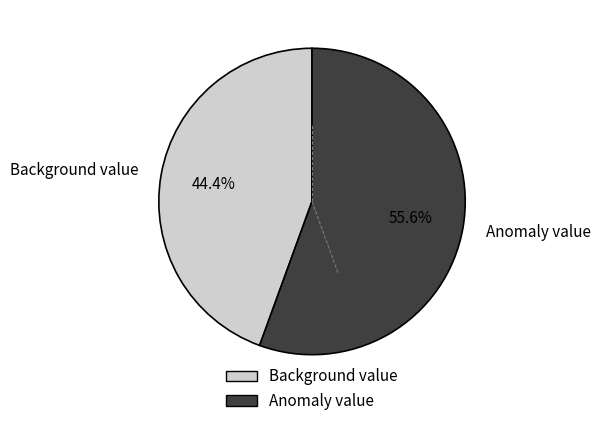

Count the number of slices in the pie.

2